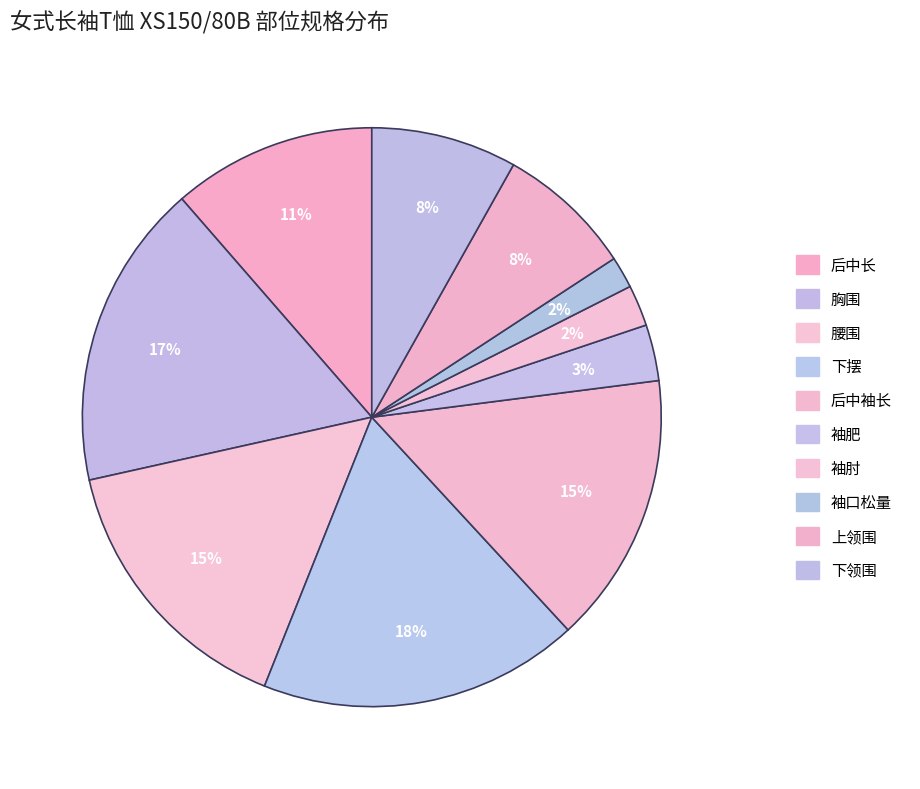

How many slices are in this pie chart?

10